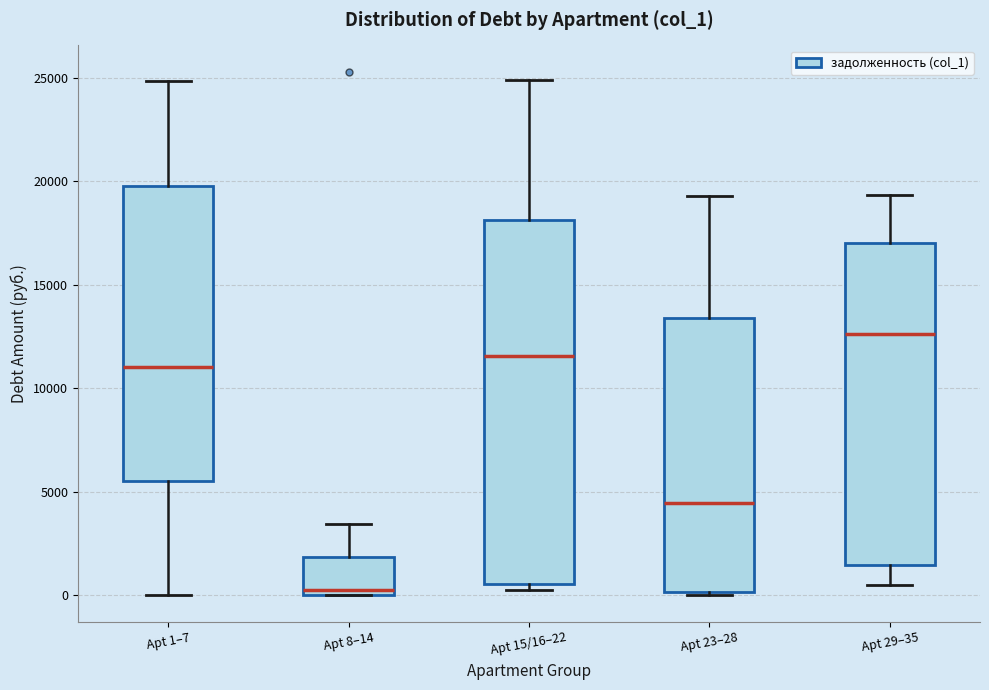

Reading left to right, transcribe this box plot: for each box, give where its median line is, the range the box spans, and where its two whiskers end, as read against the y-axis. The values are not printed on the chart, so give them approximately, as read against the axis.

Apt 1–7: median 11000, box 5500 to 20000, whiskers 0 to 25000
Apt 8–14: median 500, box 0 to 2000, whiskers 0 to 3500
Apt 15/16–22: median 11500, box 500 to 18000, whiskers 500 (just below the box's lower edge) to 25000
Apt 23–28: median 4500, box 0 to 13500, whiskers 0 (just below the box's lower edge) to 19500
Apt 29–35: median 12500, box 1500 to 17000, whiskers 500 to 19500